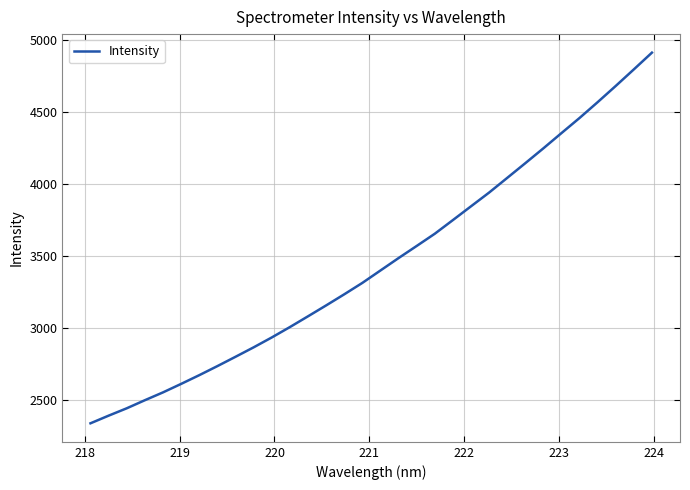

What is the minimum value shown in the chart?

2336.1